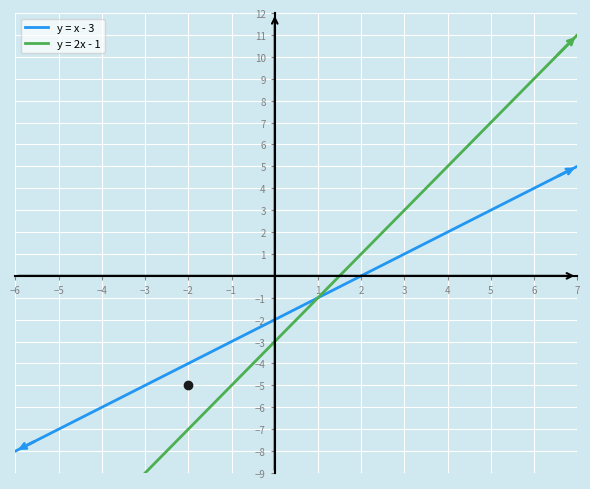

Reading left to right, list all the values displayed in this chart.

-8	-7	-6	-5	-4	-3	-2	-1	0	1	2	3	4	5